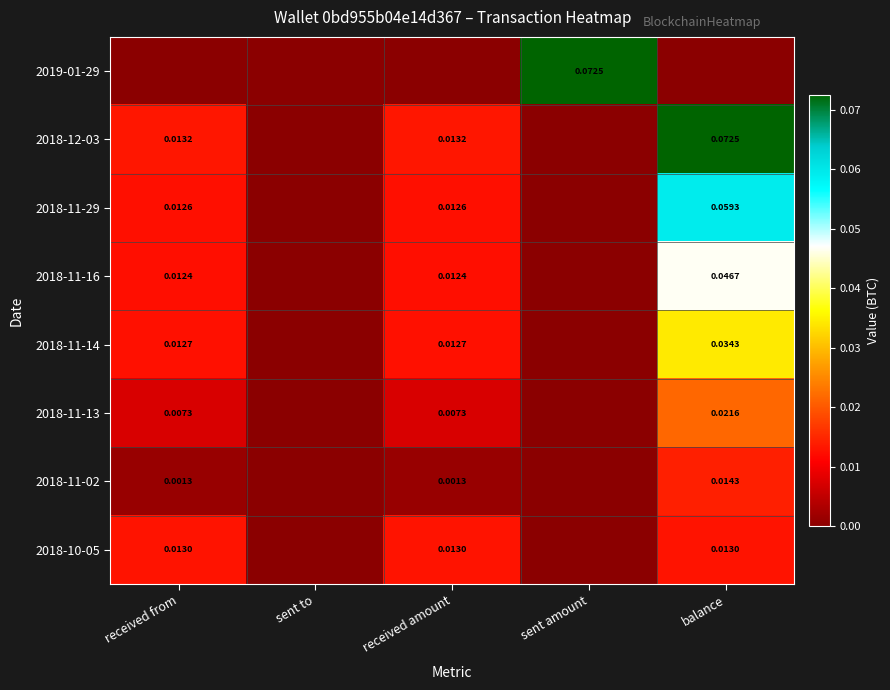

Is the value of 2018-11-13 at received amount greater than the value of 2018-12-03 at received from?

No